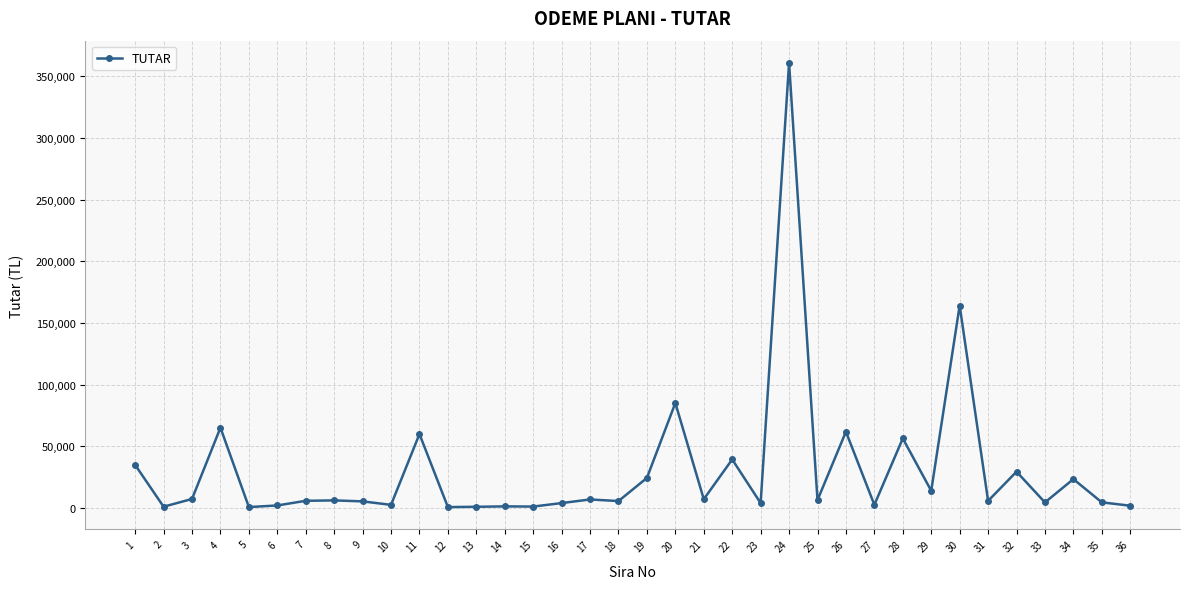

The value at 26 is 61831.3. True or false?

True